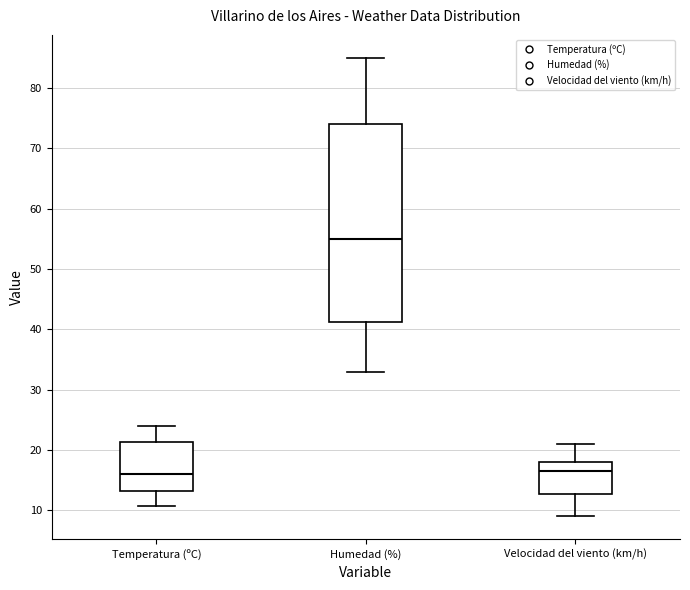

Reading left to right, transcribe this box plot: for each box, give where its median line is, the range the box spans, and where its two whiskers end, as read against the y-axis. The values are not printed on the chart, so give them approximately, as read against the axis.

Temperatura (ºC): median 16, box 13 to 21, whiskers 11 to 24
Humedad (%): median 55, box 41 to 74, whiskers 33 to 85
Velocidad del viento (km/h): median 17, box 13 to 18, whiskers 9 to 21